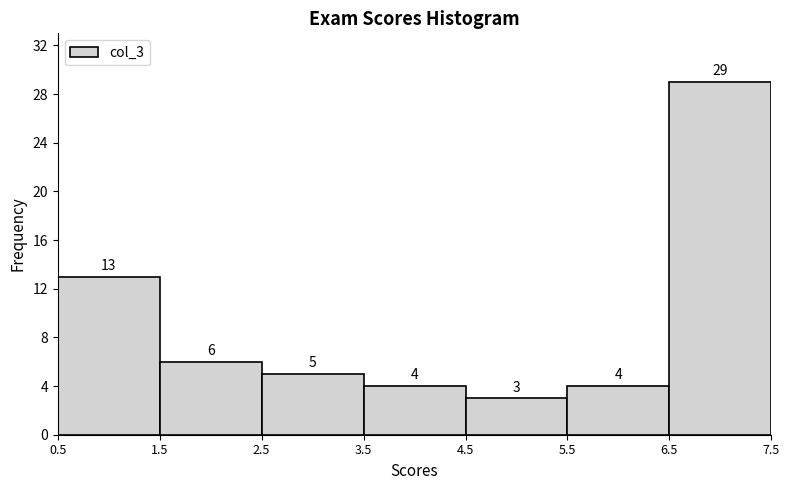

Reading left to right, transcribe this chart: for each bar, give the range it covers on the x-axis and its height.

0.5 to 1.5: 13
1.5 to 2.5: 6
2.5 to 3.5: 5
3.5 to 4.5: 4
4.5 to 5.5: 3
5.5 to 6.5: 4
6.5 to 7.5: 29